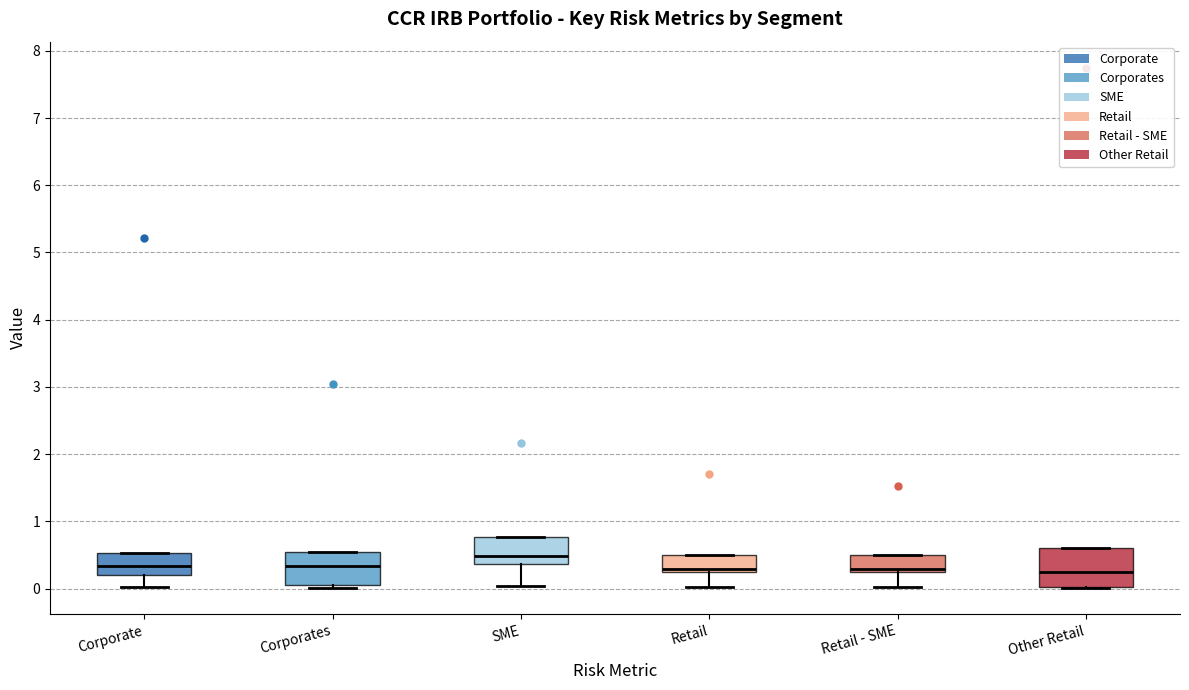

Comparing the boxes themselves (not the whiskers), which one is the tallest?

Other Retail